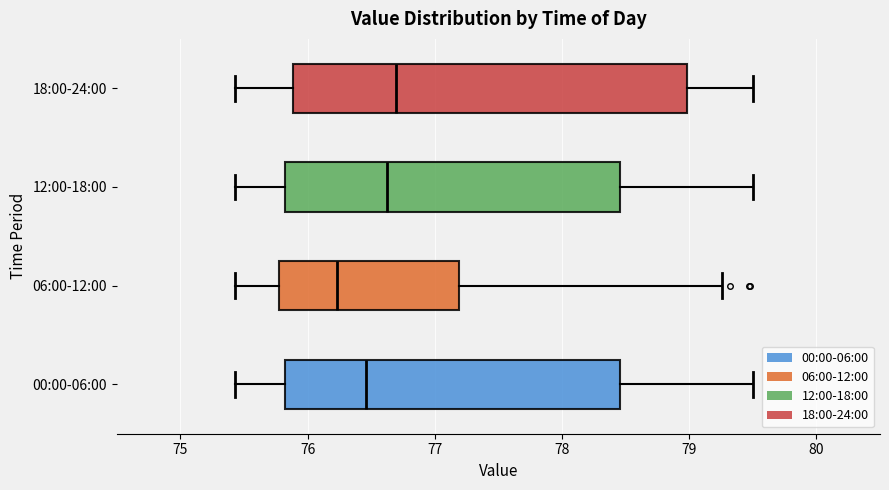

Where is the left edge of the box for 06:00-12:00 on the x-axis? The values are not printed on the chart, so give them approximately, as read against the axis.

75.8